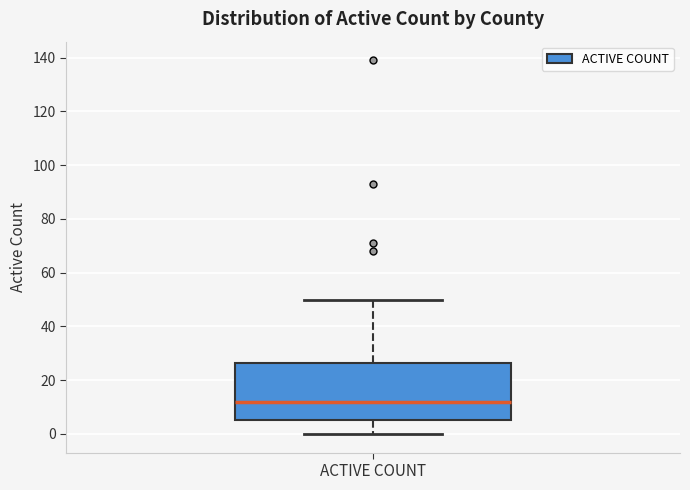

Transcribe this box plot: give where the median line is, the range the box spans, and where the two whiskers end, as read against the y-axis. The values are not printed on the chart, so give them approximately, as read against the axis.

median 12, box 6 to 26, whiskers 0 to 50